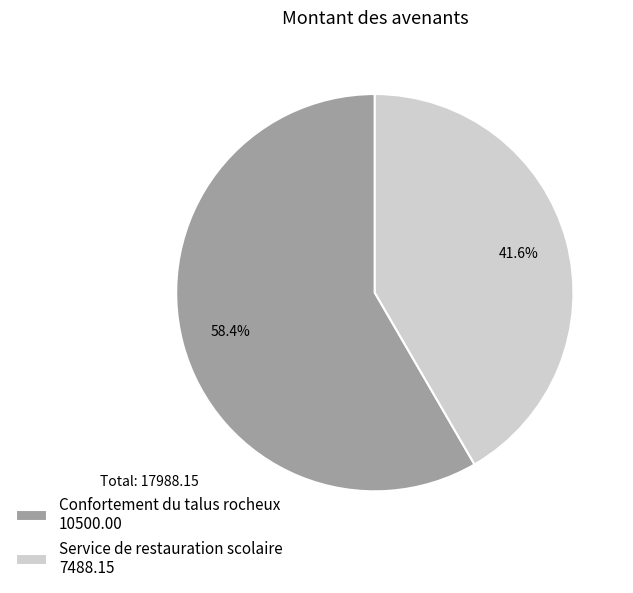

Is Confortement du talus rocheux the majority of the pie?

Yes